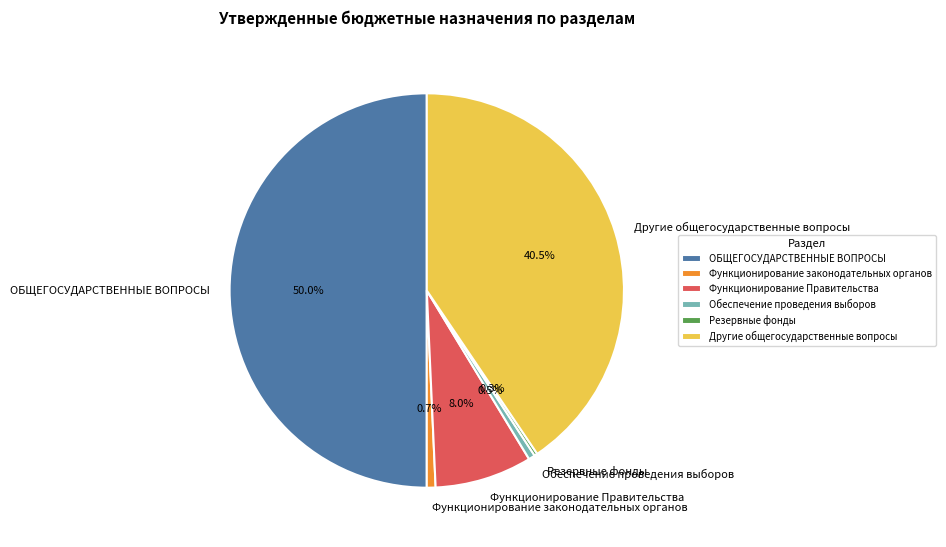

Does Функционирование законодательных органов account for over 50% of the chart?

No